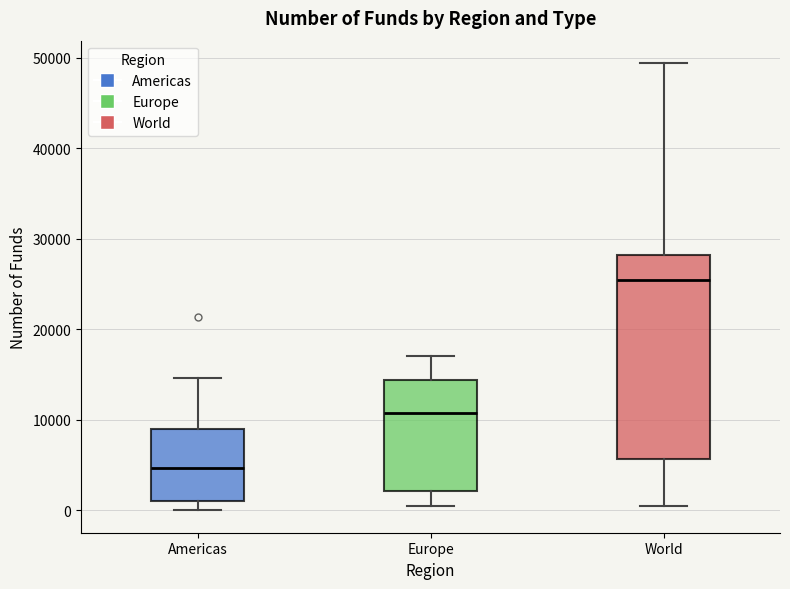

Reading left to right, transcribe this box plot: for each box, give where its median line is, the range the box spans, and where its two whiskers end, as read against the y-axis. The values are not printed on the chart, so give them approximately, as read against the axis.

Americas: median 5000, box 1000 to 9000, whiskers 0 to 15000
Europe: median 11000, box 2000 to 14000, whiskers 0 to 17000
World: median 25000, box 6000 to 28000, whiskers 0 to 49000